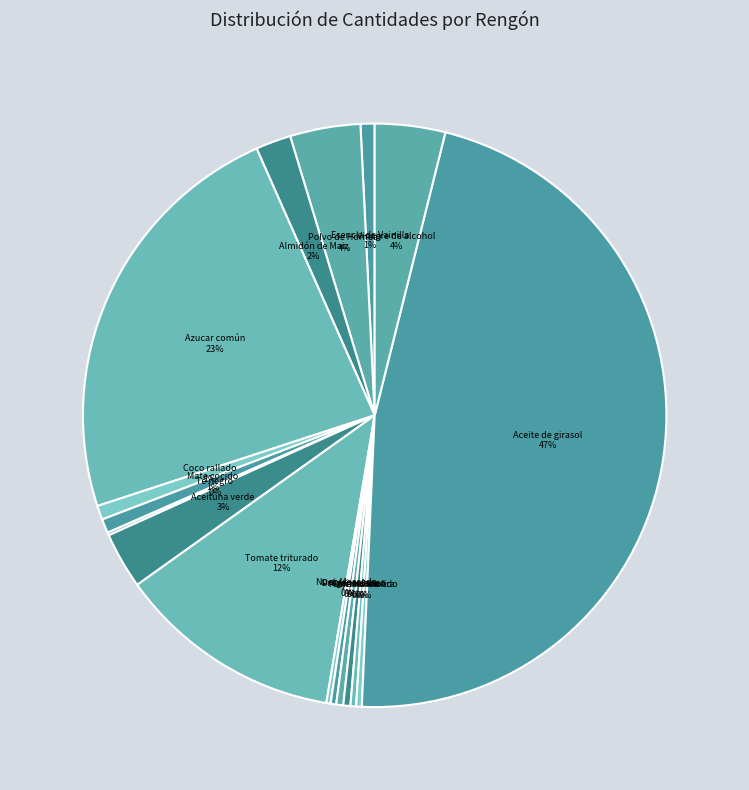

Which has a higher value, Comino molido or Almidón de Maiz?

Almidón de Maiz